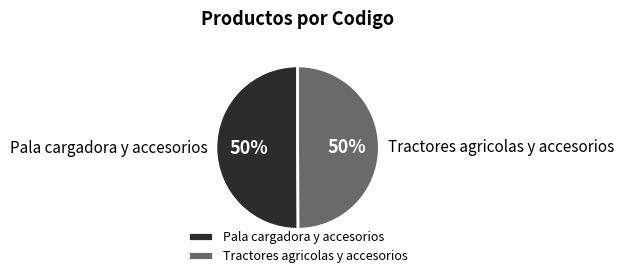

Approximately how many times larger is the value at Tractores agricolas y accesorios compared to Pala cargadora y accesorios?

1.0